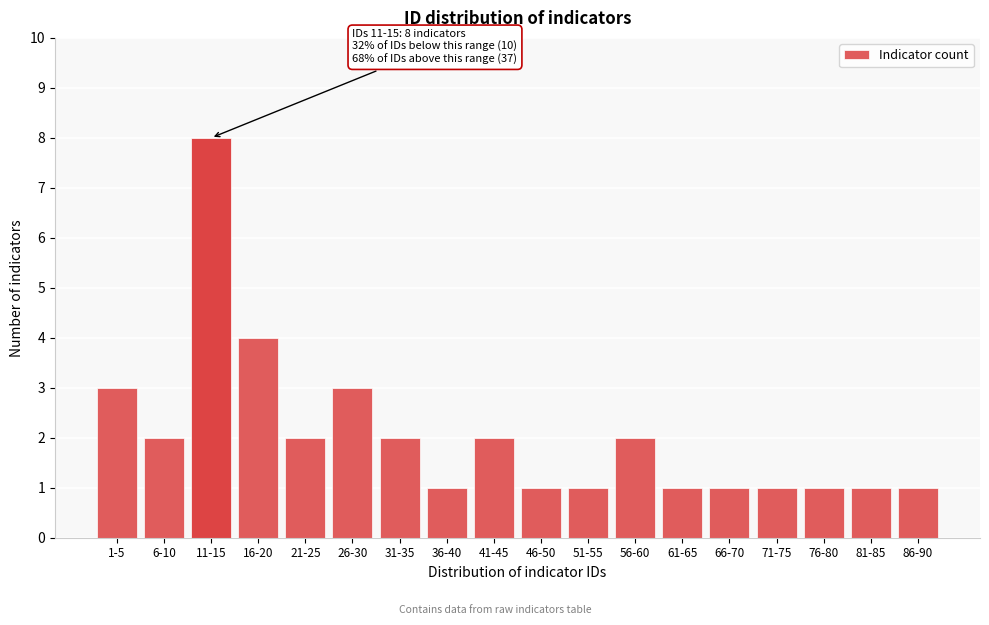

Reading left to right, what are all the values shown in this chart?

1-5=3	6-10=2	11-15=8	16-20=4	21-25=2	26-30=3	31-35=2	36-40=1	41-45=2	46-50=1	51-55=1	56-60=2	61-65=1	66-70=1	71-75=1	76-80=1	81-85=1	86-90=1